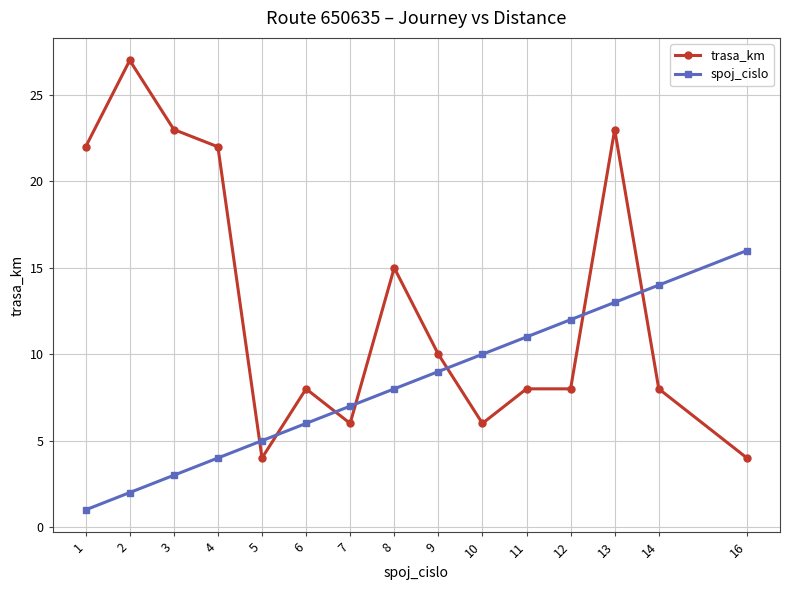

What is the highest value of the spoj_cislo series?

16